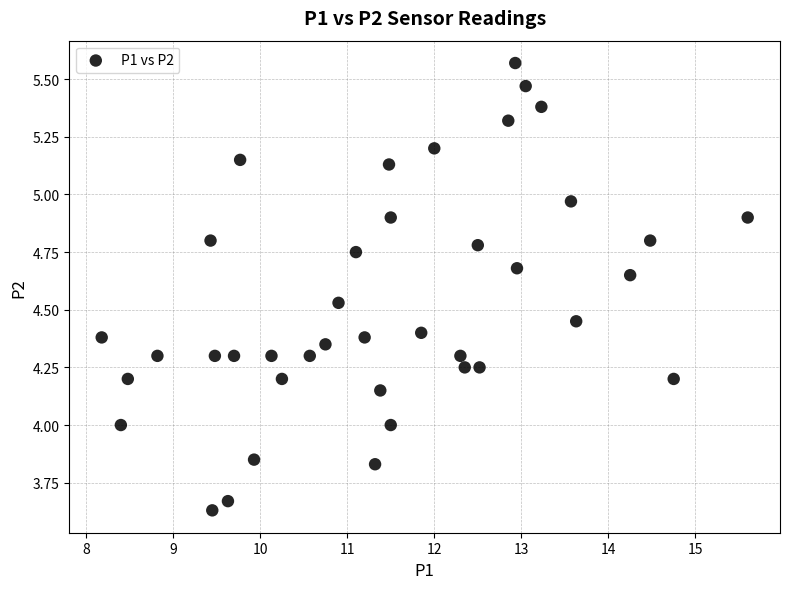

What is the range of Y values (max minus min)?

1.9